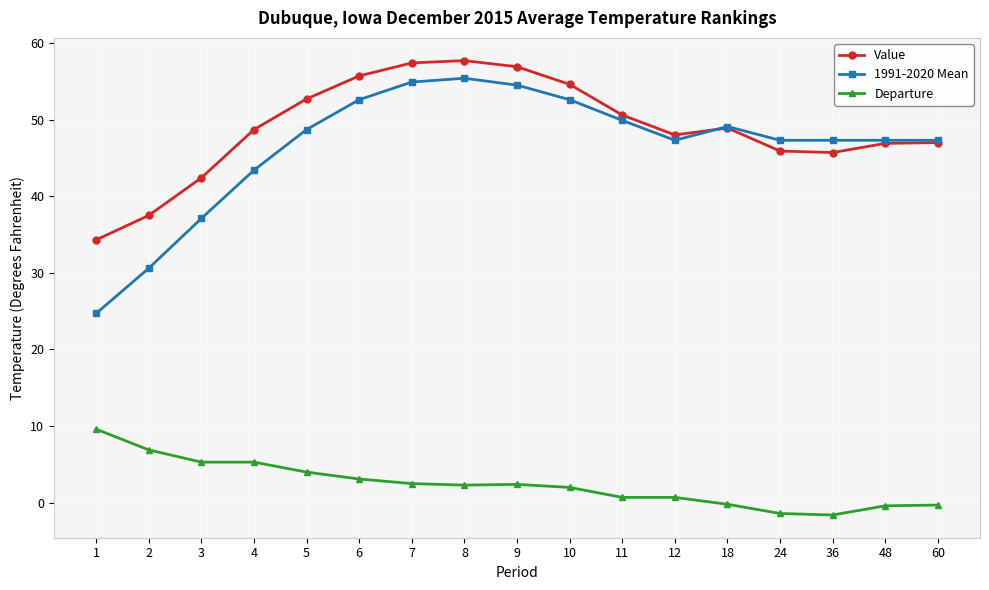

What is the total value across all series at 12?

96.0